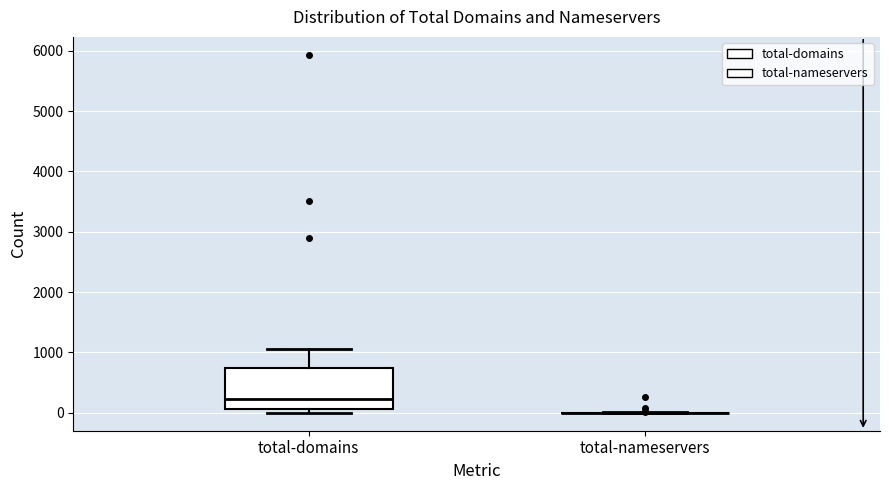

Which box is the tallest, from its lower edge to its upper edge?

total-domains